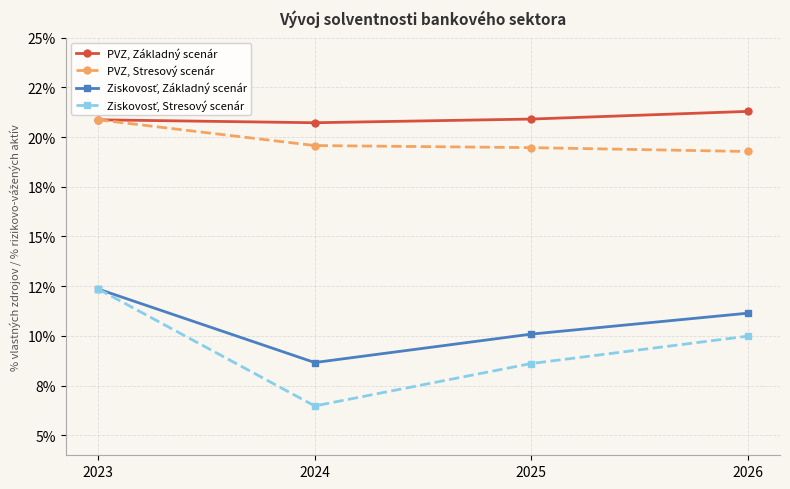

Does the chart have visible grid lines?

Yes